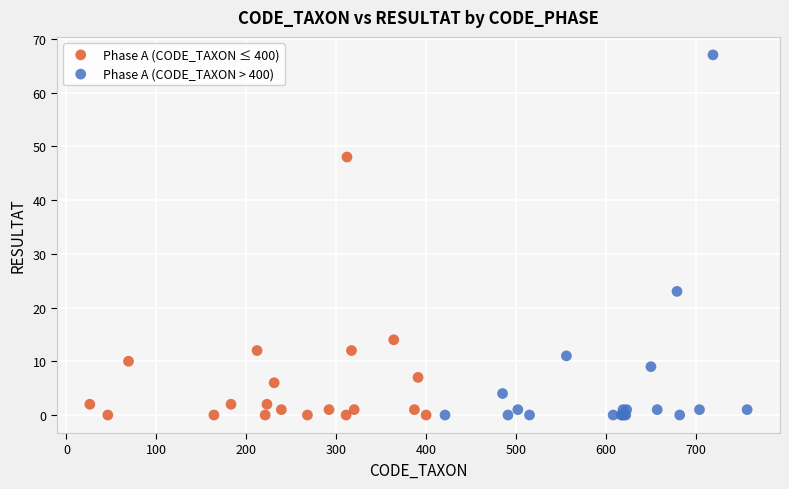

Which series has the largest Y range (max minus min)?

Phase A (CODE_TAXON > 400)